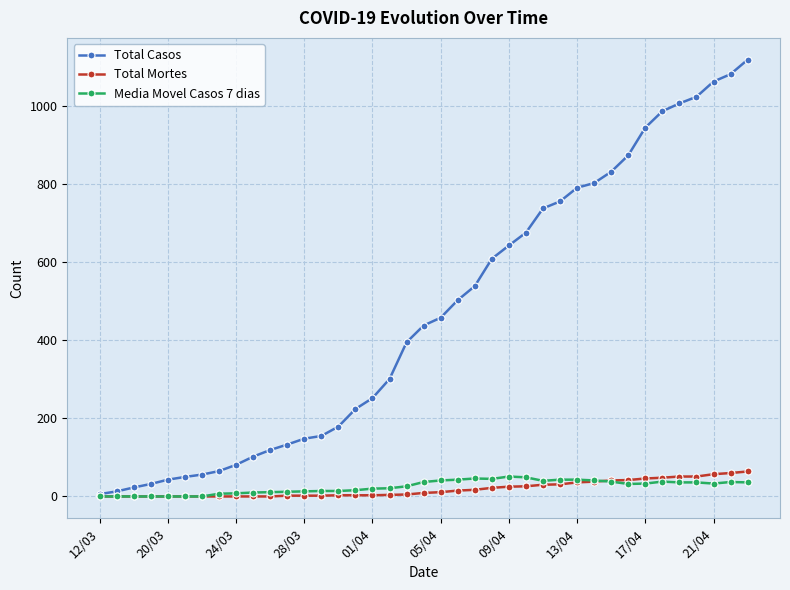

Which series has the largest total across all categories?

Total Casos